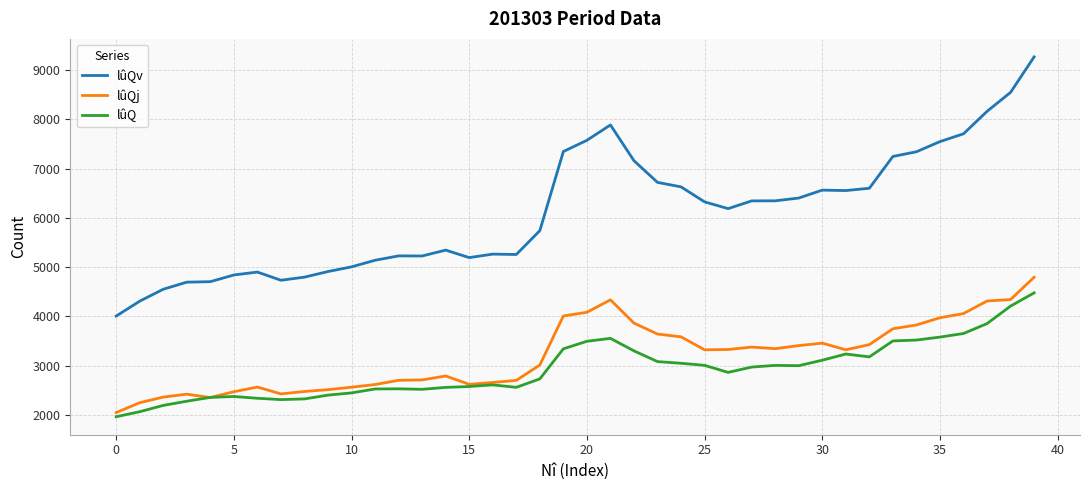

Which series has the widest spread of values?

lûQv